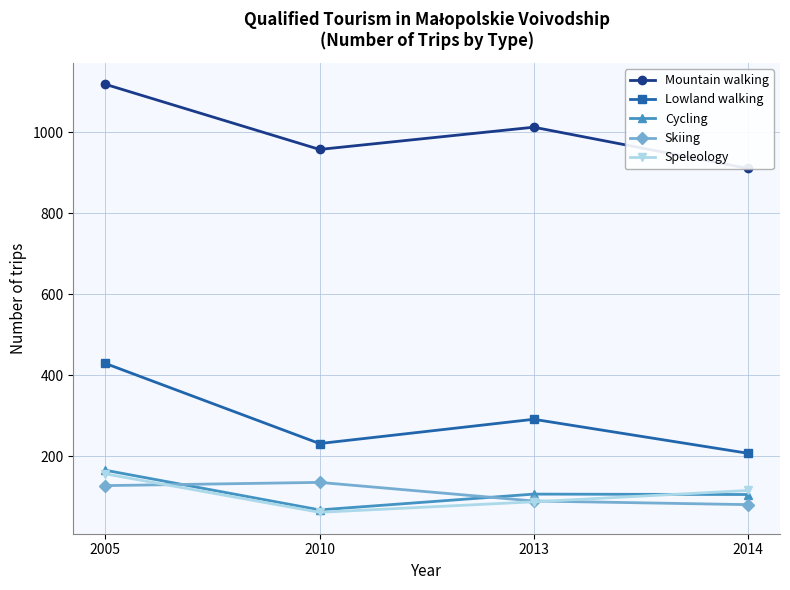

After their last crossing, which series has the higher values: Speleology or Skiing?

Speleology